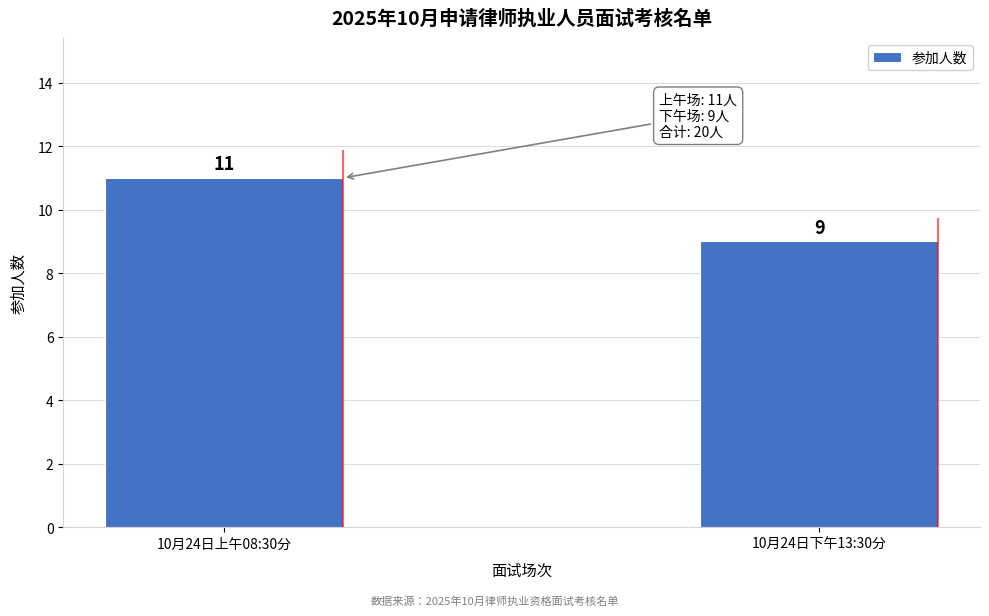

Reading left to right, extract all data points from this chart.

11	9